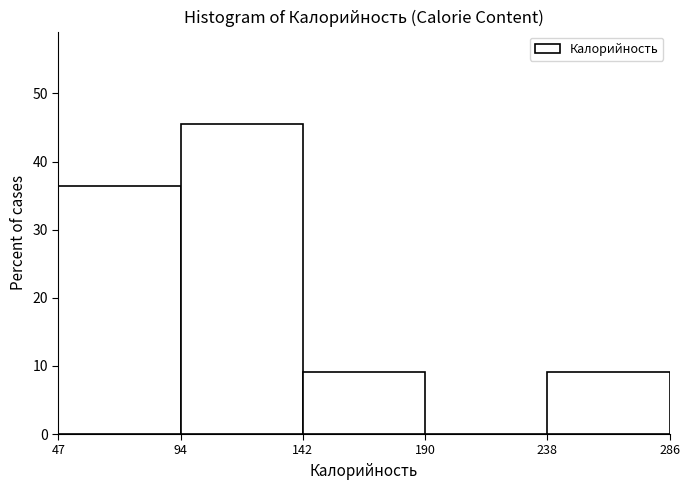

Over which range of the x-axis is the bar tallest?

94 to 142